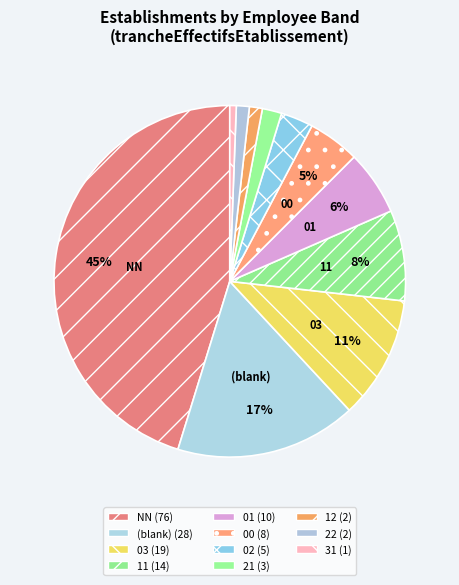

Does any single category account for the majority?

No